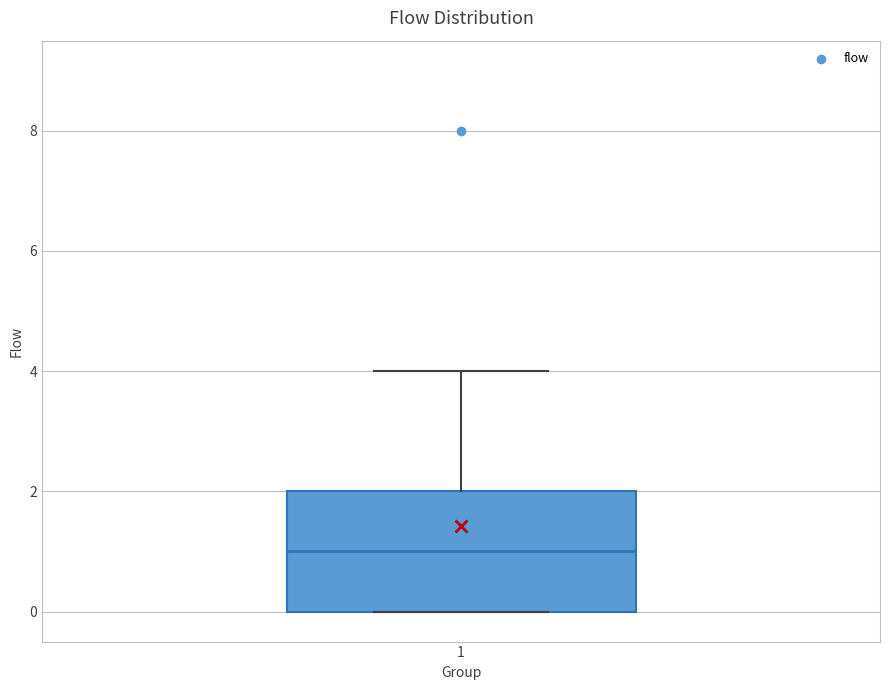

Transcribe this box plot: give where the median line is, the range the box spans, and where the two whiskers end, as read against the y-axis. The values are not printed on the chart, so give them approximately, as read against the axis.

median 1, box 0 to 2, whiskers 0 to 4